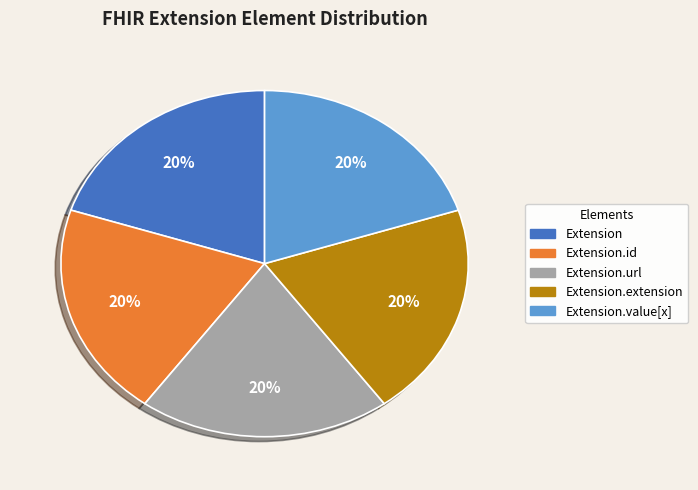

Combined, do Extension.value[x] and Extension.id account for over 50%?

No